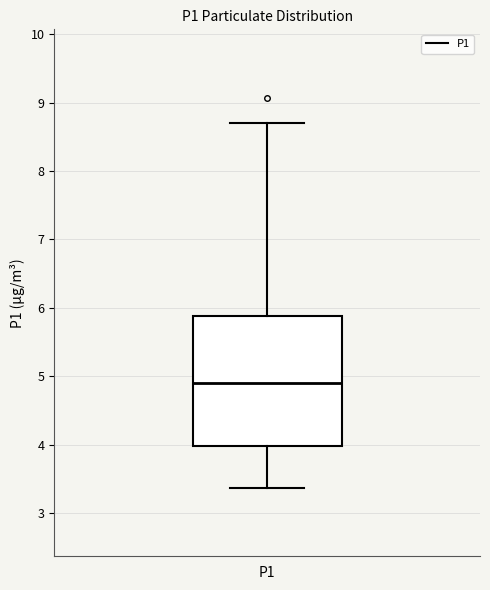

Where does the median line of the box for P1 sit on the y-axis? The values are not printed on the chart, so give them approximately, as read against the axis.

4.9